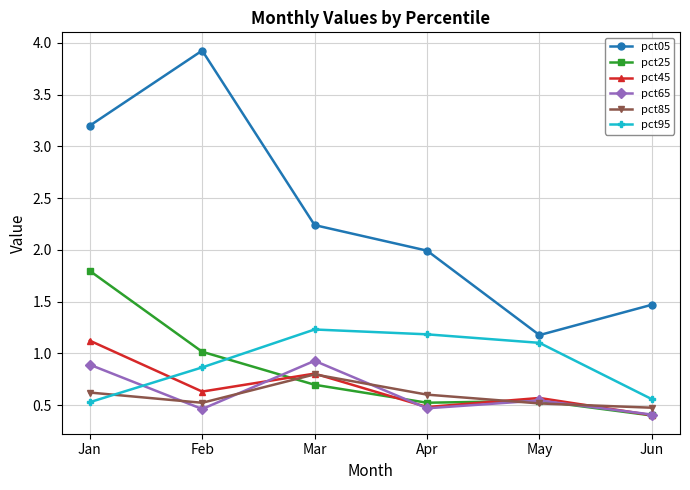

At which category is the sum across all series the highest?

Jan